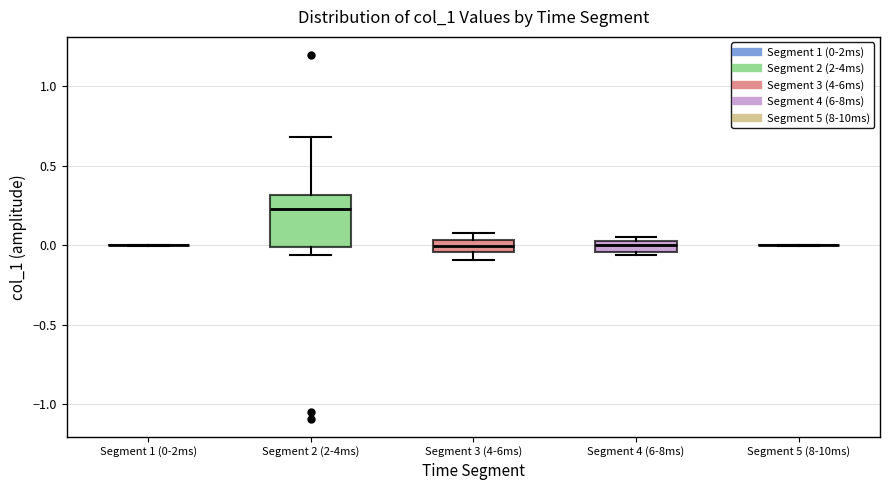

Which box is the tallest, from its lower edge to its upper edge?

Segment 2 (2-4ms)